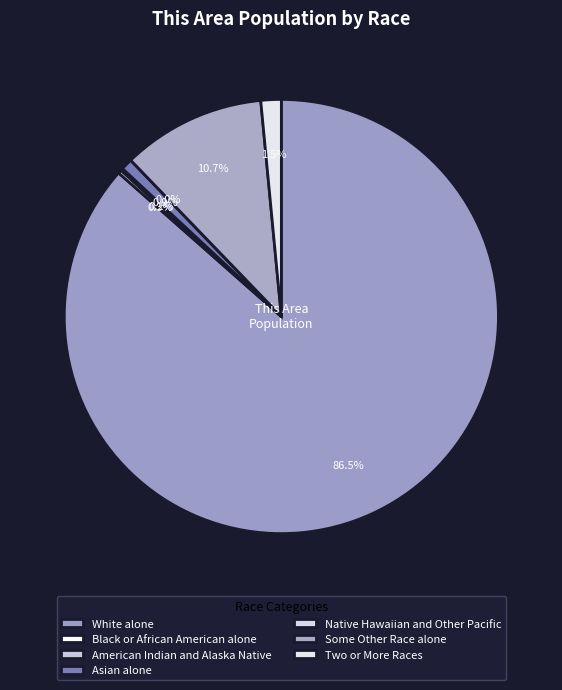

Which slice is the smallest?

Native Hawaiian and Other Pacific